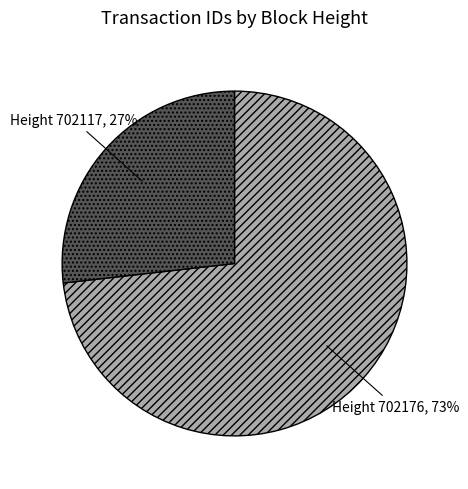

Is there any slice that represents more than half of the pie?

Yes